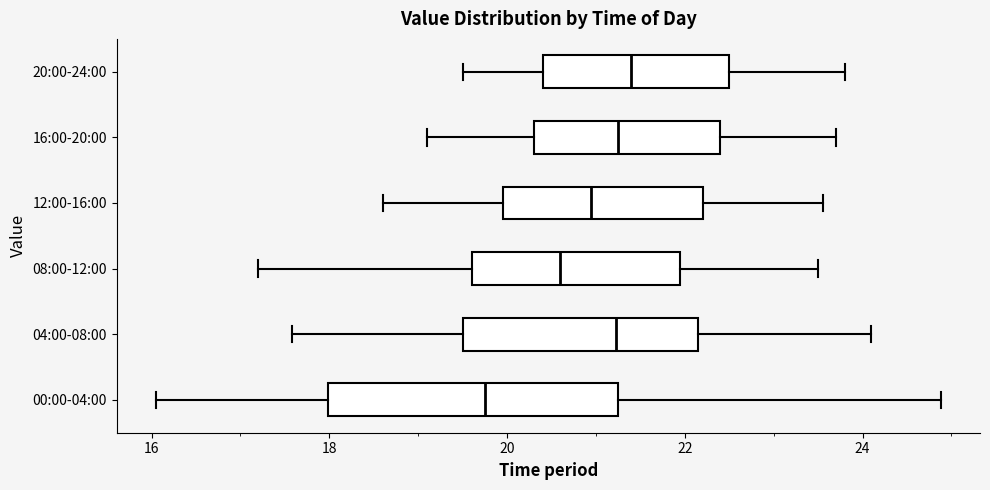

Reading bottom to top, transcribe this box plot: for each box, give where its median line is, the range the box spans, and where its two whiskers end, as read against the x-axis. The values are not printed on the chart, so give them approximately, as read against the axis.

00:00-04:00: median 19.8, box 18.0 to 21.2, whiskers 16.0 to 24.8
04:00-08:00: median 21.2, box 19.6 to 22.2, whiskers 17.6 to 24.2
08:00-12:00: median 20.6, box 19.6 to 22.0, whiskers 17.2 to 23.6
12:00-16:00: median 21.0, box 20.0 to 22.2, whiskers 18.6 to 23.6
16:00-20:00: median 21.2, box 20.4 to 22.4, whiskers 19.2 to 23.8
20:00-24:00: median 21.4, box 20.4 to 22.6, whiskers 19.6 to 23.8